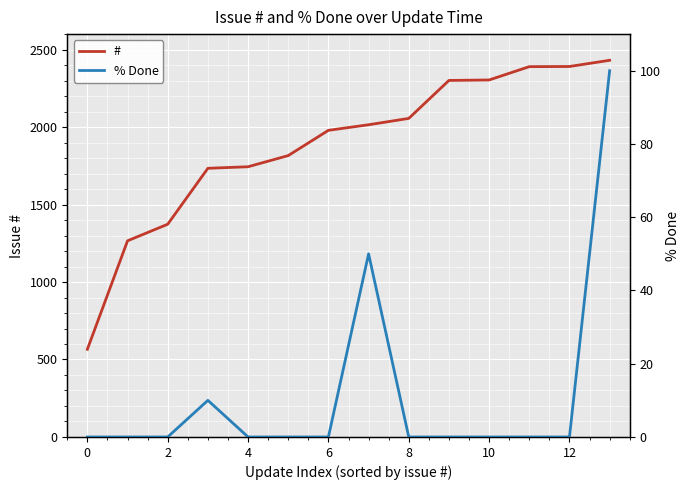

What is the minimum value for #?

566